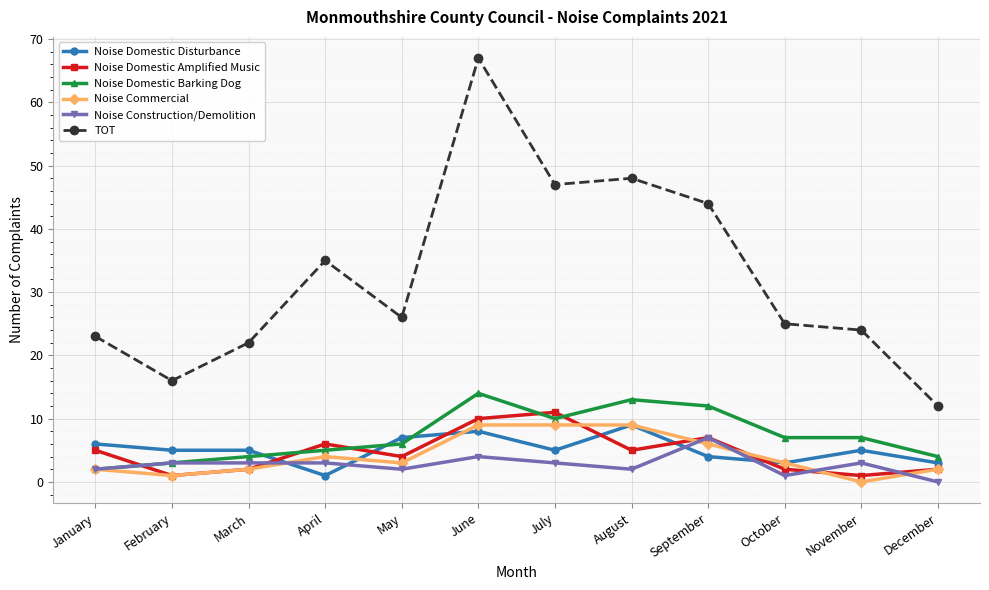

What is the difference between the Noise Domestic Barking Dog values at February and May?

3